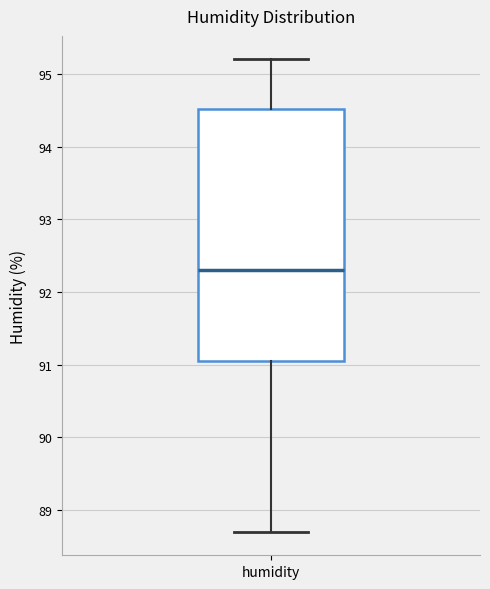

Transcribe this box plot: give where the median line is, the range the box spans, and where the two whiskers end, as read against the y-axis. The values are not printed on the chart, so give them approximately, as read against the axis.

median 92.3, box 91.1 to 94.5, whiskers 88.7 to 95.2